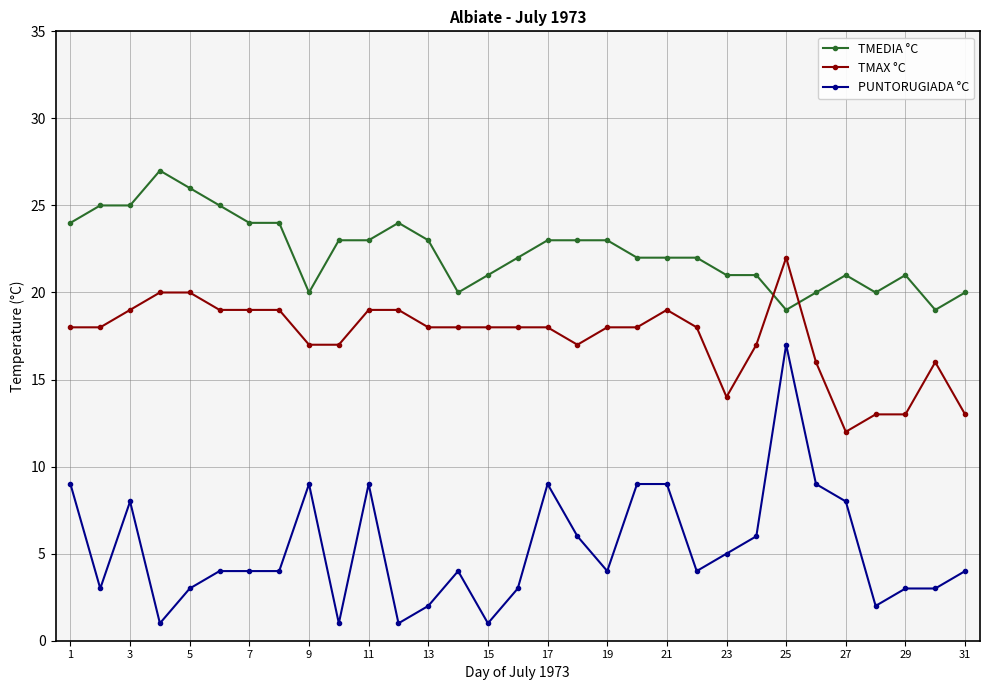

Count the number of categories in the chart.

31